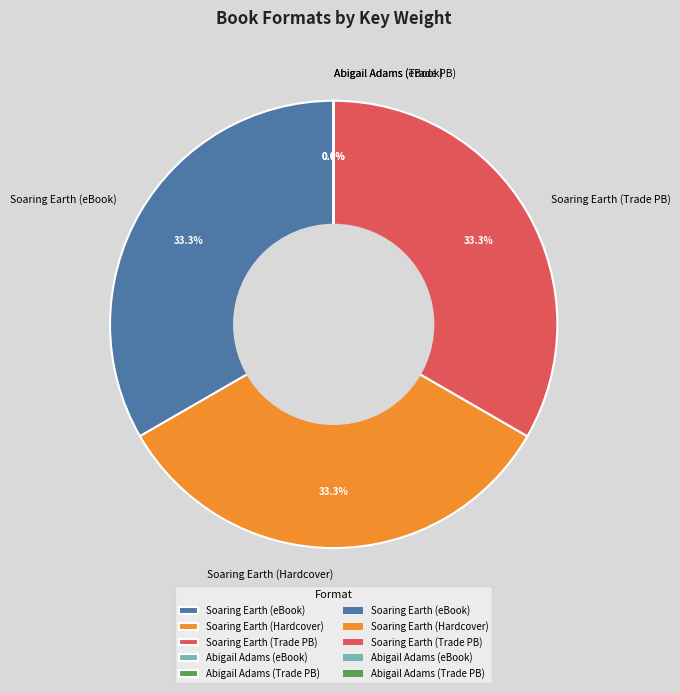

How much of the chart is everything except Soaring Earth (Trade PB)?

66.7%